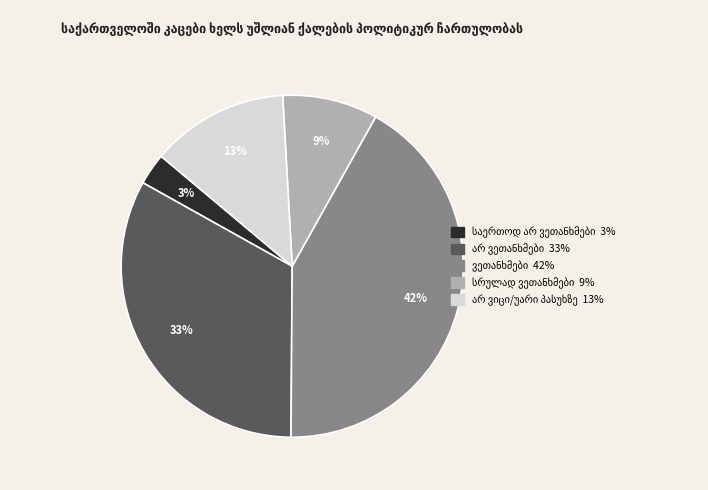

How many segments does this pie chart have?

5